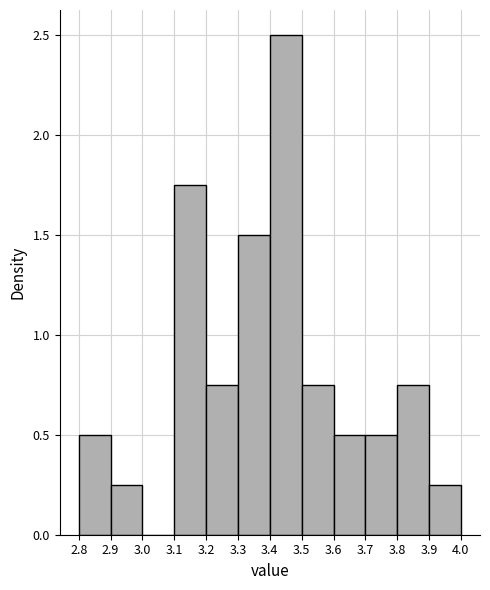

Which range on the x-axis has the tallest bar?

3.4 to 3.5